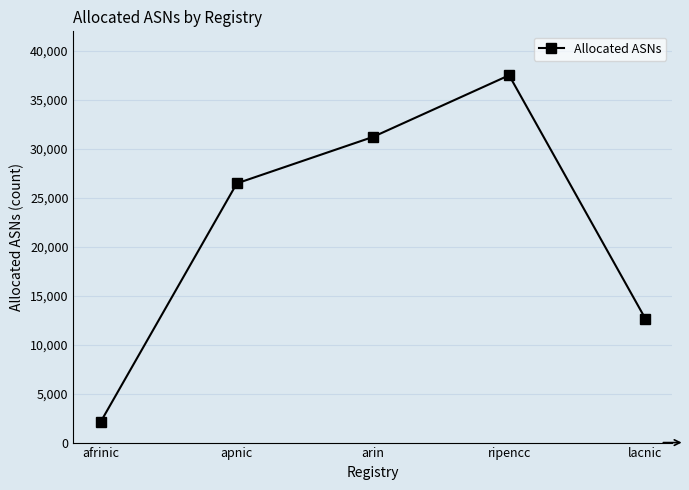

What is the value of the 3rd point from the left?

31216